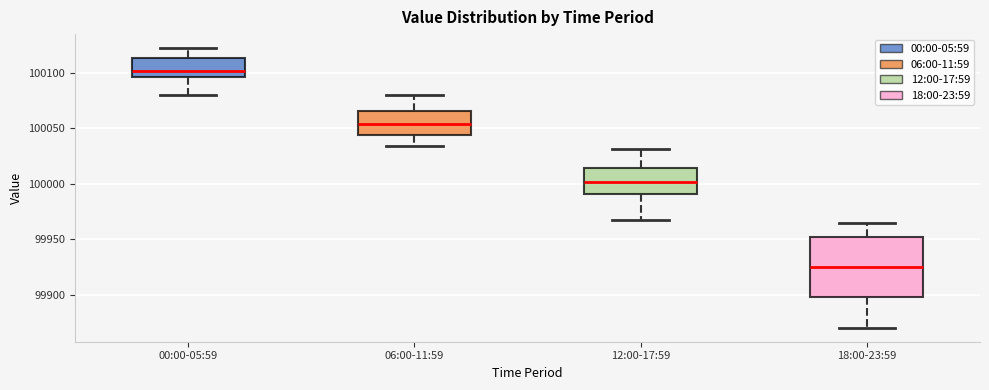

Which box is the tallest, from its lower edge to its upper edge?

18:00-23:59